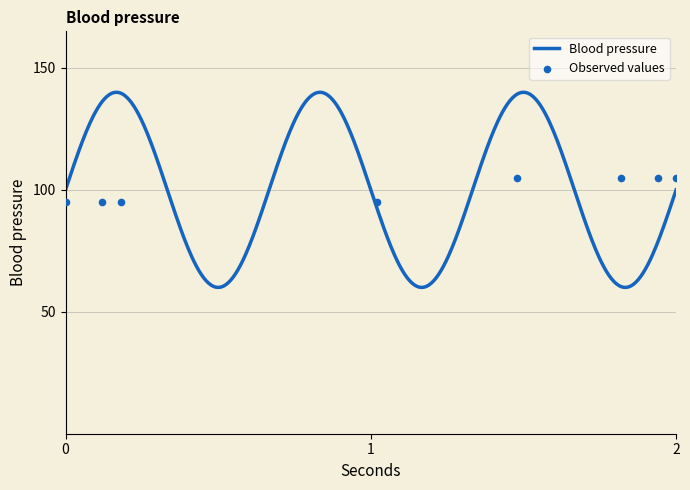

What is the lowest value of the Blood pressure series?

60.0